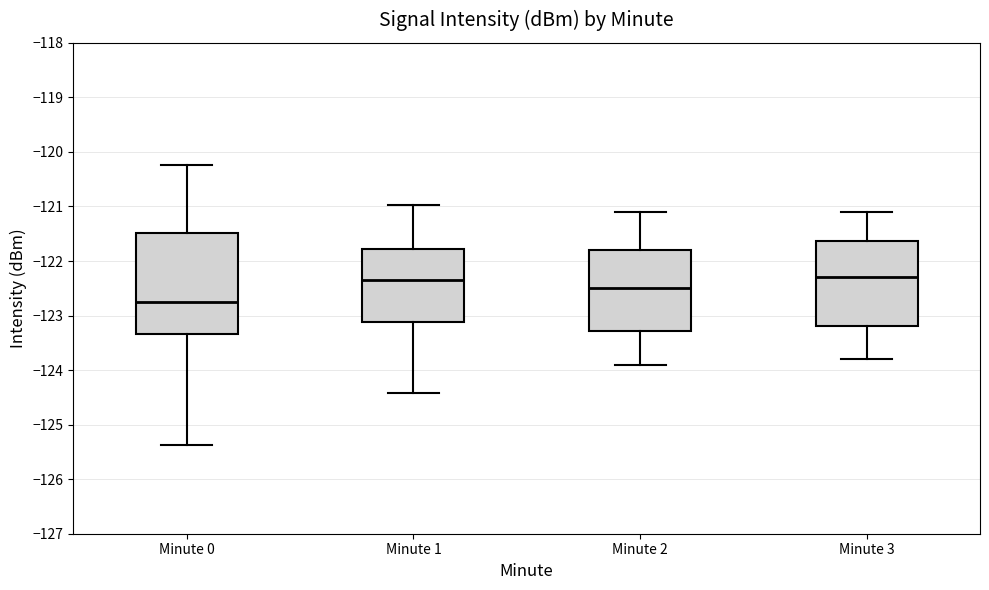

Reading left to right, read every box against the y-axis: the position of its median line, the range the box covers, and the ends of its whiskers. The values are not printed on the chart, so give them approximately, as read against the axis.

Minute 0: median -122.7, box -123.3 to -121.5, whiskers -125.4 to -120.2
Minute 1: median -122.3, box -123.1 to -121.8, whiskers -124.4 to -121.0
Minute 2: median -122.5, box -123.3 to -121.8, whiskers -123.9 to -121.1
Minute 3: median -122.3, box -123.2 to -121.6, whiskers -123.8 to -121.1